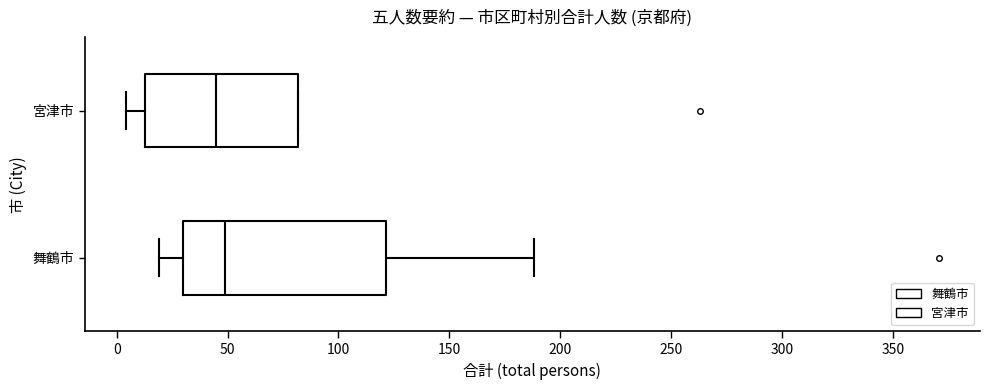

Reading bottom to top, read every box against the x-axis: the position of its median line, the range the box covers, and the ends of its whiskers. The values are not printed on the chart, so give them approximately, as read against the axis.

舞鶴市: median 50, box 30 to 120, whiskers 20 to 190
宮津市: median 45, box 15 to 80, whiskers 5 to 80